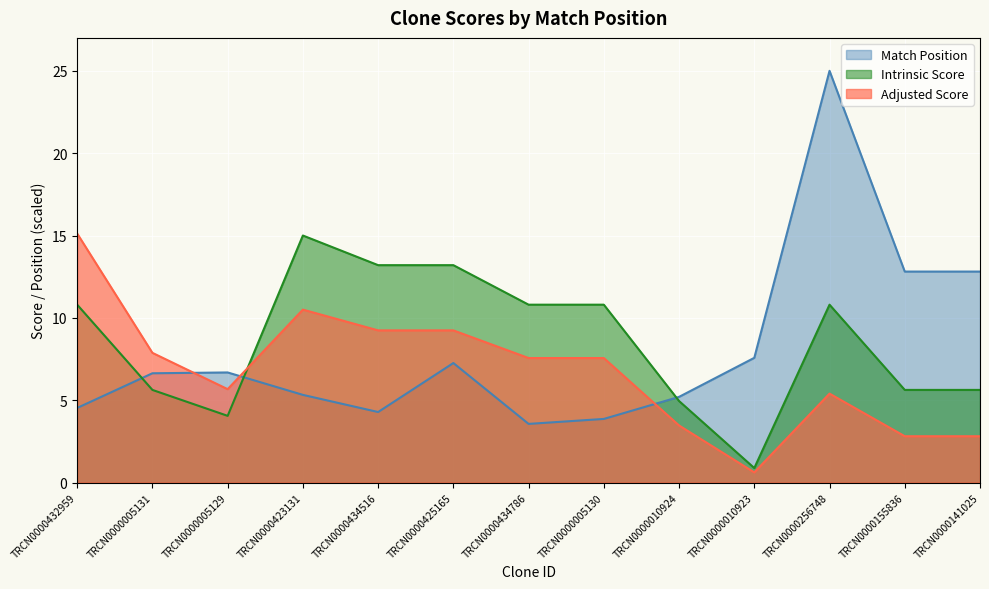

At which category does the chart reach its peak across all series?

TRCN0000256748